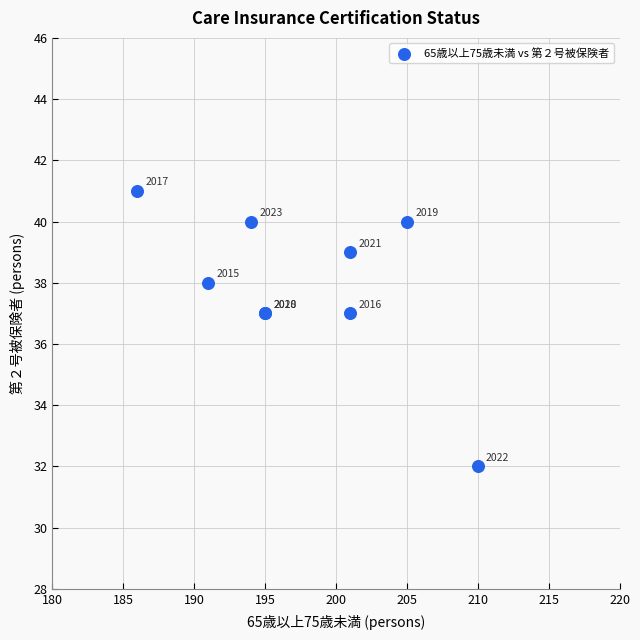

What Y value in the scatter plot is closest to 36?

37